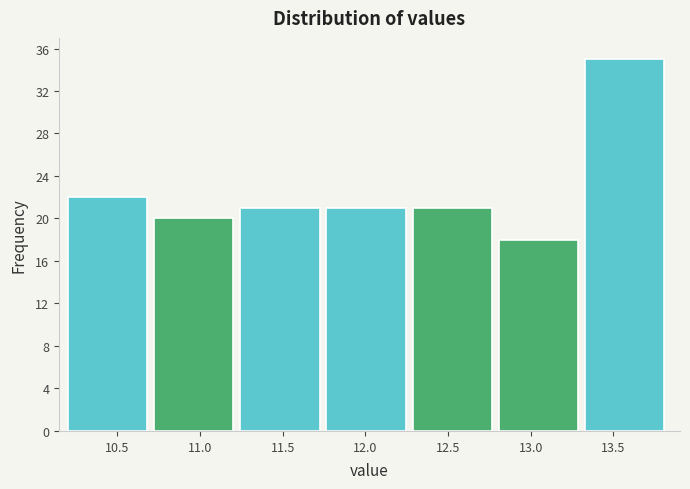

Which range on the x-axis has the tallest bar?

13.35 to 13.85